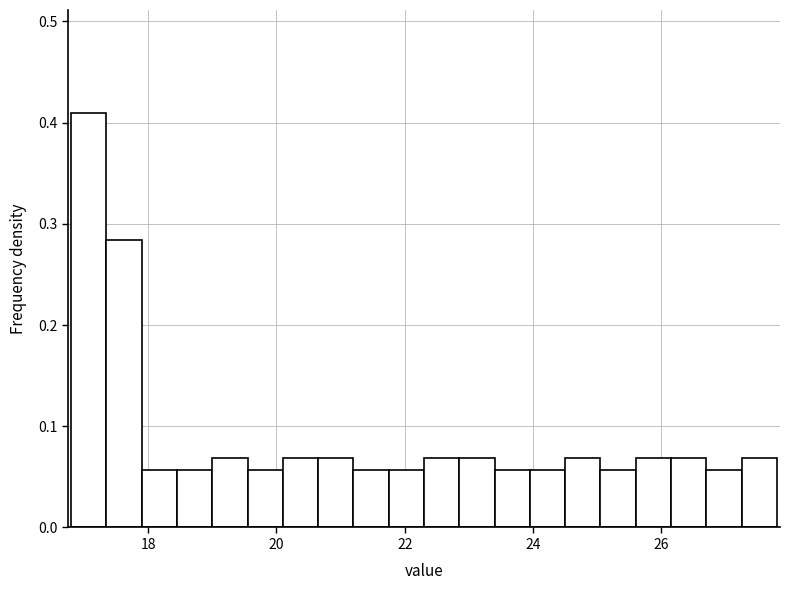

Read against the x-axis, roughly where is the centre of the tallest bar?

17.0